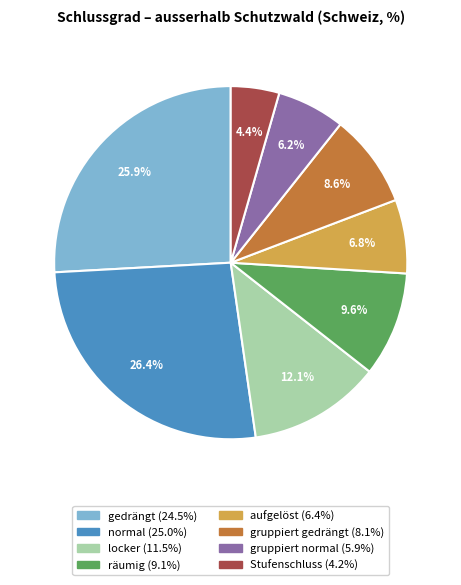

What percentage is the gruppiert normal slice, to the nearest percent?

6%